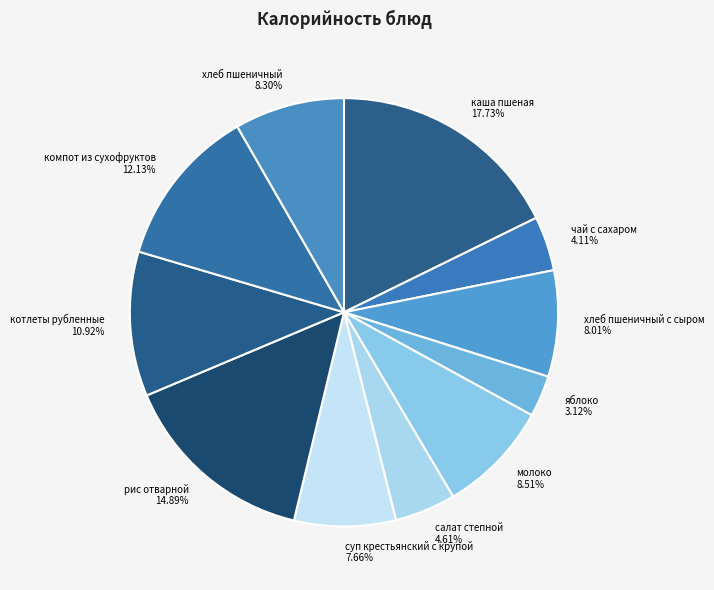

What is the largest slice in the pie chart?

каша пшеная